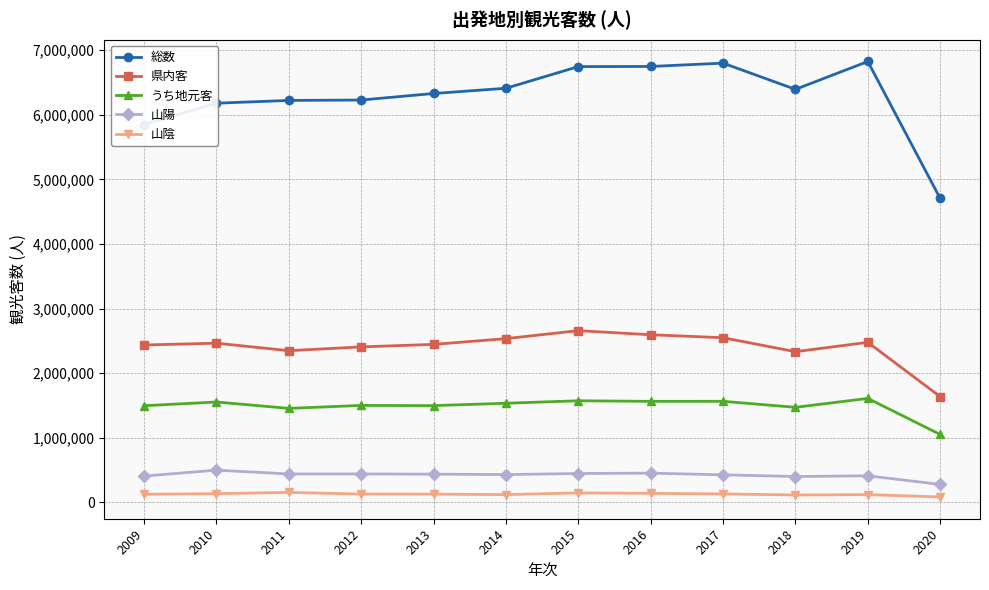

Is the value of 山陽 at 2019 greater than the value of 山陰 at 2018?

Yes